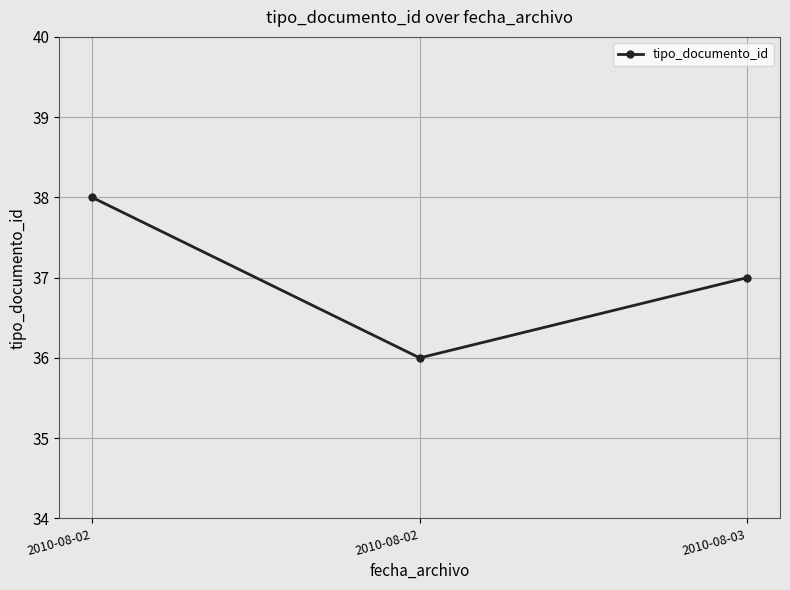

The chart shows a value of 20 at 2010-08-02. True or false?

False